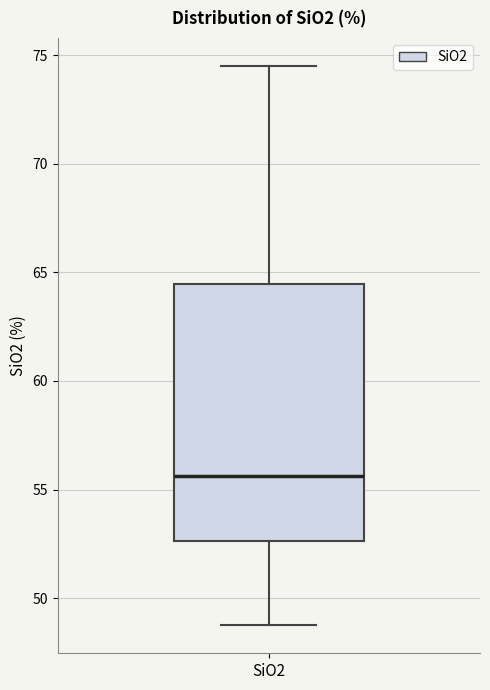

Transcribe this box plot: give where the median line is, the range the box spans, and where the two whiskers end, as read against the y-axis. The values are not printed on the chart, so give them approximately, as read against the axis.

median 55.5, box 52.5 to 64.5, whiskers 49.0 to 74.5